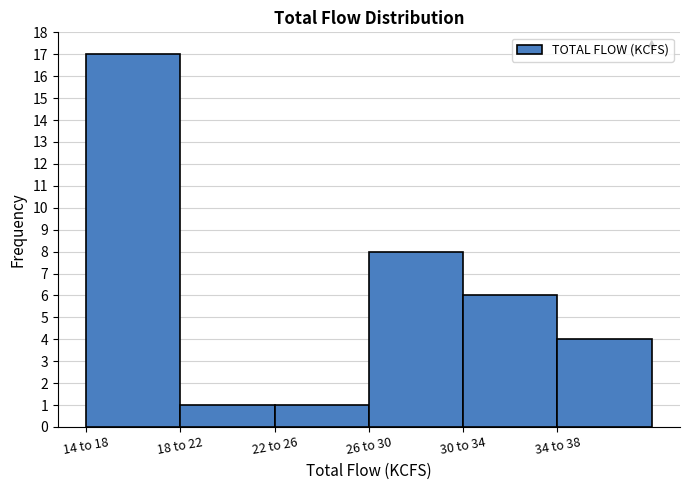

Reading right to left, transcribe all the data shown in this chart.

34 to 38=4	30 to 34=6	26 to 30=8	22 to 26=1	18 to 22=1	14 to 18=17